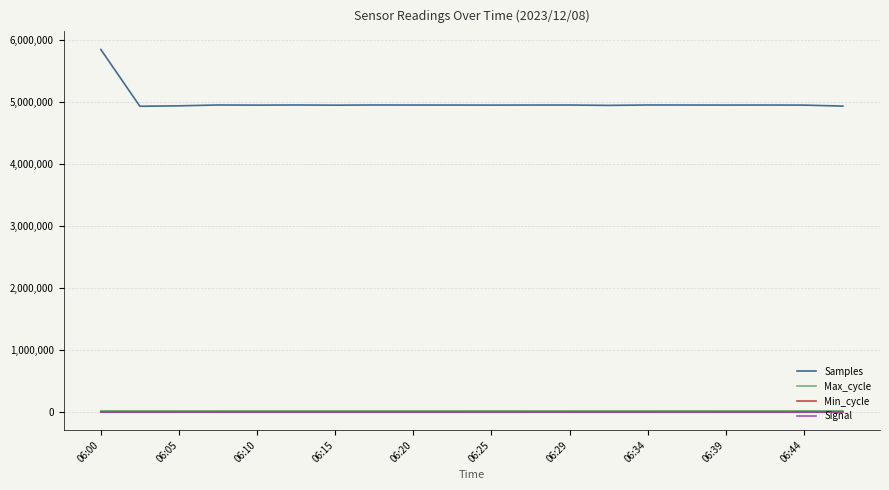

Which series has the largest total across all categories?

Samples